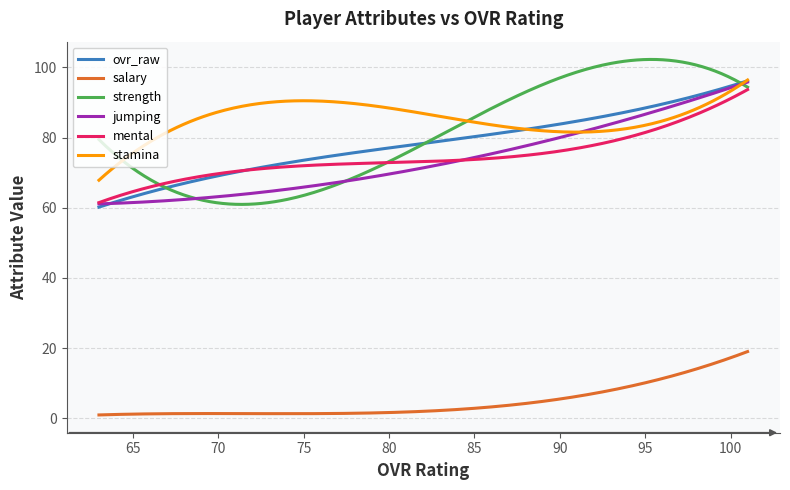

What is the maximum value for stamina?

96.4